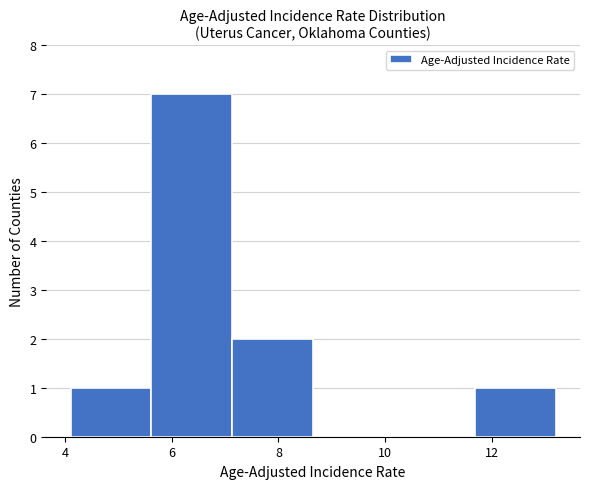

Reading left to right, transcribe this chart: for each bar, give the range it covers on the x-axis and its height. Neither the bar edges nor the heights are printed on the chart, so give them approximately, as read against the axes.

4.2 to 5.6: 1
5.6 to 7.2: 7
7.2 to 8.6: 2
8.6 to 10.2: 0
10.2 to 11.6: 0
11.6 to 13.2: 1